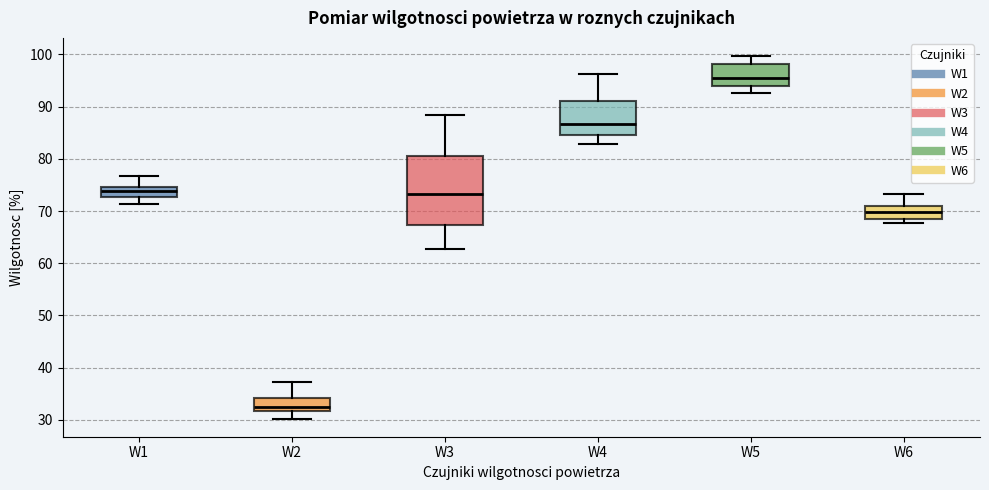

Which box is the tallest, from its lower edge to its upper edge?

W3